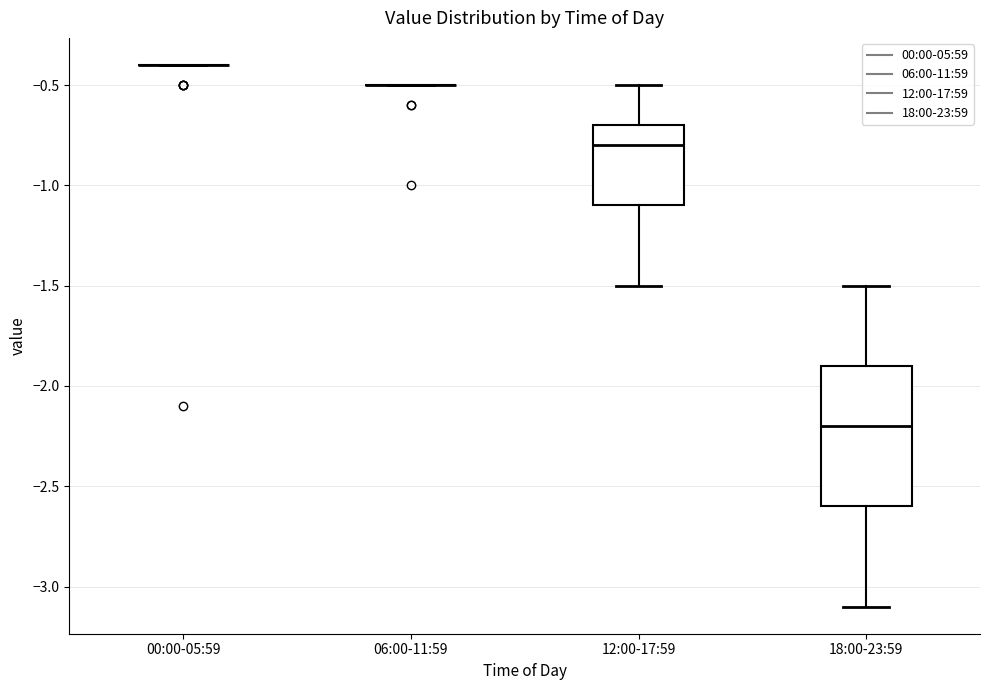

Reading left to right, transcribe this box plot: for each box, give where its median line is, the range the box spans, and where its two whiskers end, as read against the y-axis. The values are not printed on the chart, so give them approximately, as read against the axis.

00:00-05:59: box collapsed to a line at -0.4, whiskers -0.4 to -0.4
06:00-11:59: box collapsed to a line at -0.5, whiskers -0.5 to -0.5
12:00-17:59: median -0.8, box -1.1 to -0.7, whiskers -1.5 to -0.5
18:00-23:59: median -2.2, box -2.6 to -1.9, whiskers -3.1 to -1.5